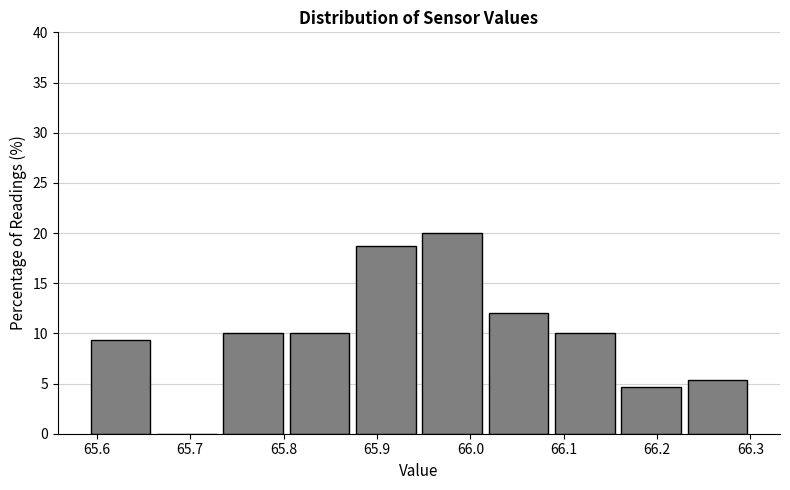

Which range on the x-axis has the tallest bar?

65.945 to 66.016